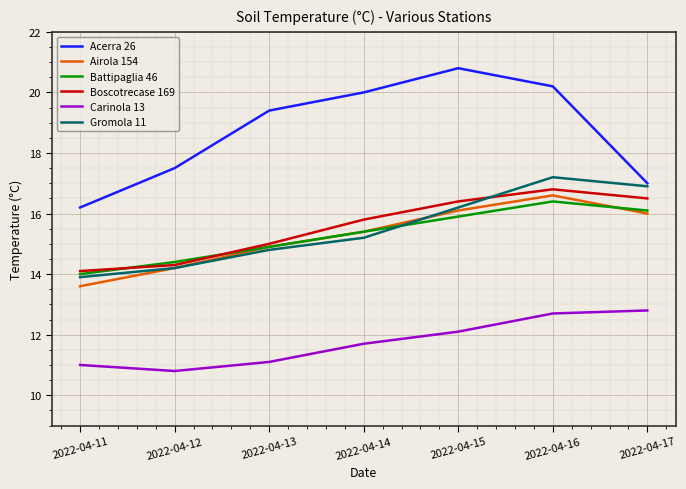

Reading left to right, list all the values displayed in this chart.

Acerra 26: 2022-04-11=16.2	2022-04-12=17.5	2022-04-13=19.4	2022-04-14=20.0	2022-04-15=20.8	2022-04-16=20.2	2022-04-17=17.0
Airola 154: 2022-04-11=13.6	2022-04-12=14.2	2022-04-13=14.9	2022-04-14=15.4	2022-04-15=16.1	2022-04-16=16.6	2022-04-17=16.0
Battipaglia 46: 2022-04-11=14.0	2022-04-12=14.4	2022-04-13=14.9	2022-04-14=15.4	2022-04-15=15.9	2022-04-16=16.4	2022-04-17=16.1
Boscotrecase 169: 2022-04-11=14.1	2022-04-12=14.3	2022-04-13=15.0	2022-04-14=15.8	2022-04-15=16.4	2022-04-16=16.8	2022-04-17=16.5
Carinola 13: 2022-04-11=11.0	2022-04-12=10.8	2022-04-13=11.1	2022-04-14=11.7	2022-04-15=12.1	2022-04-16=12.7	2022-04-17=12.8
Gromola 11: 2022-04-11=13.9	2022-04-12=14.2	2022-04-13=14.8	2022-04-14=15.2	2022-04-15=16.2	2022-04-16=17.2	2022-04-17=16.9